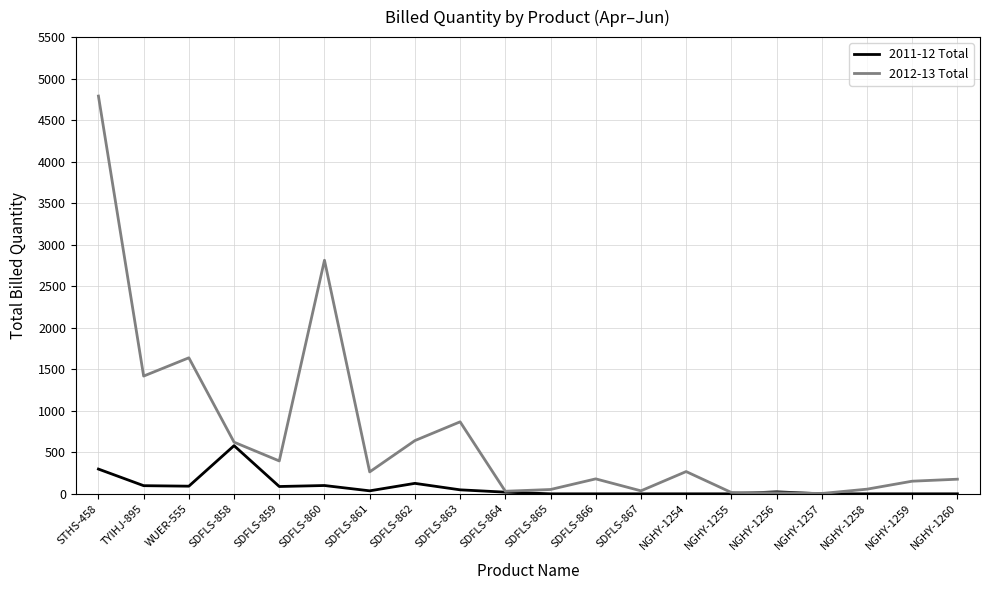

Where does the 2011-12 Total series first go above 24?

STHS-458